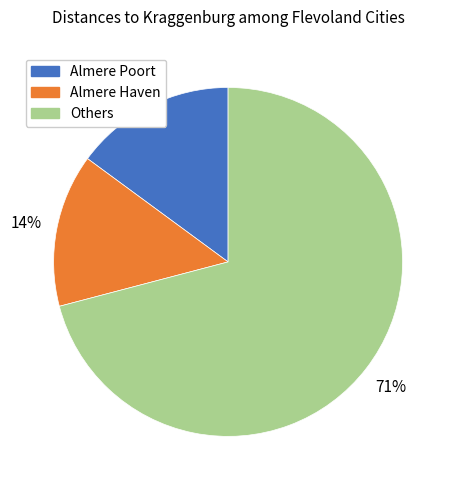

Which slice is the smallest?

Almere Haven